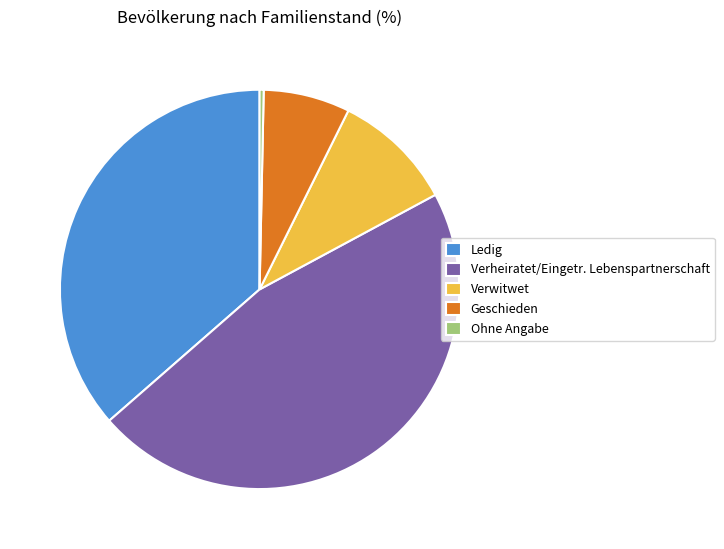

Which has a higher value, Verheiratet/Eingetr. Lebenspartnerschaft or Ledig?

Verheiratet/Eingetr. Lebenspartnerschaft